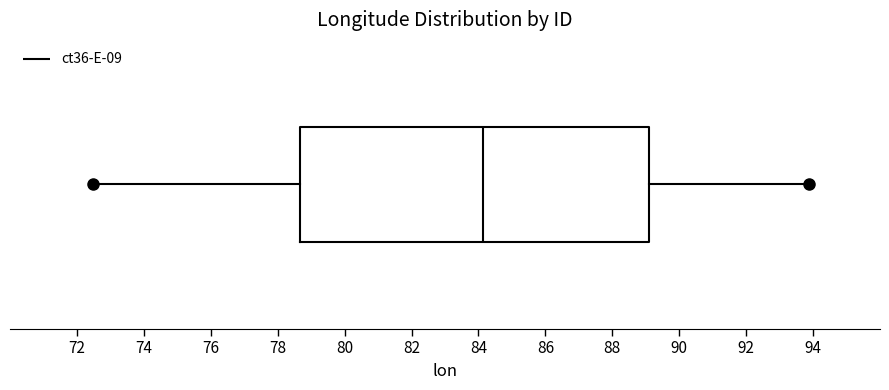

Transcribe this box plot: give where the median line is, the range the box spans, and where the two whiskers end, as read against the x-axis. The values are not printed on the chart, so give them approximately, as read against the axis.

median 84.2, box 78.6 to 89.2, whiskers 72.4 to 93.8